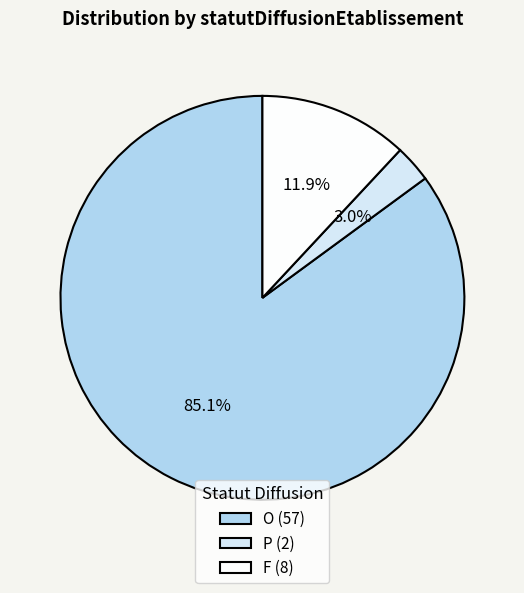

Is there any slice that represents more than half of the pie?

Yes